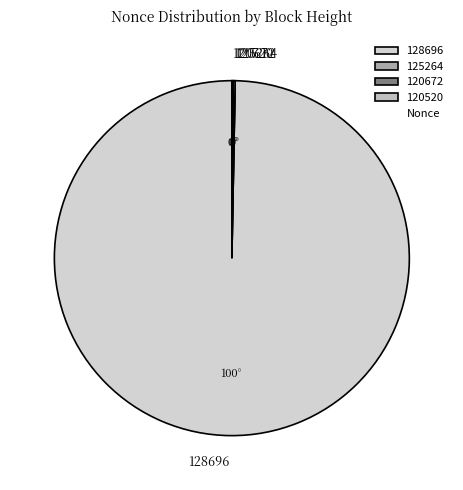

Does 128696 represent more than half of the total?

Yes